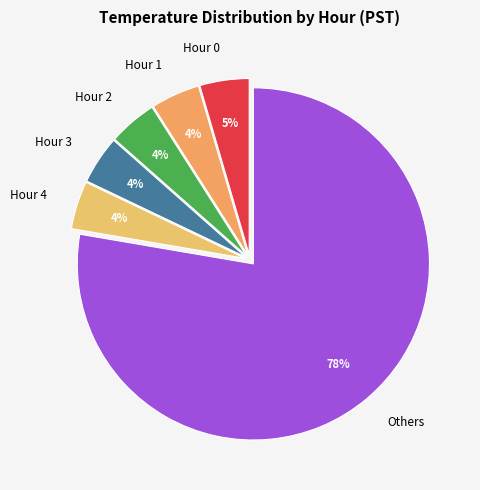

What is the largest slice in the pie chart?

Others